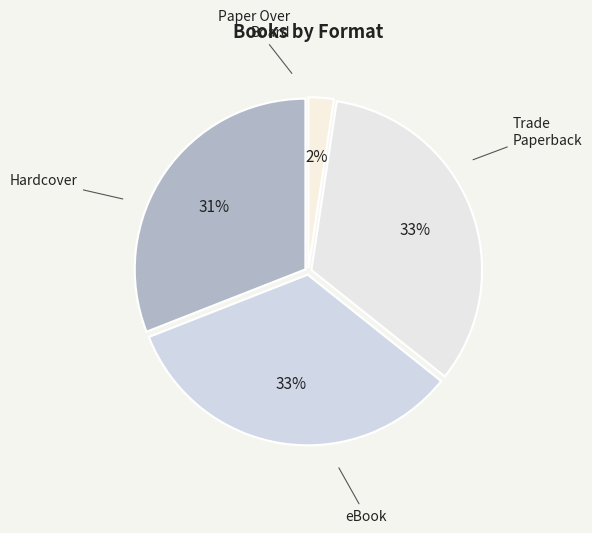

Is it true that eBook is 47% of the pie?

False